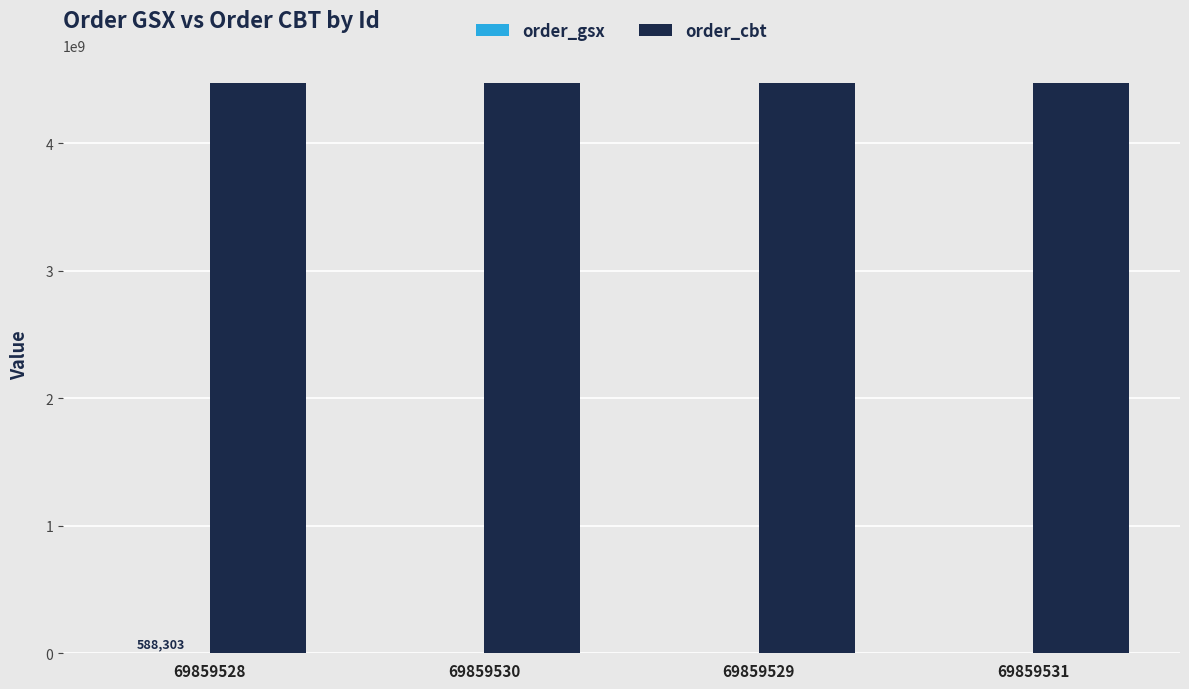

Which series has the largest total across all categories?

order_cbt